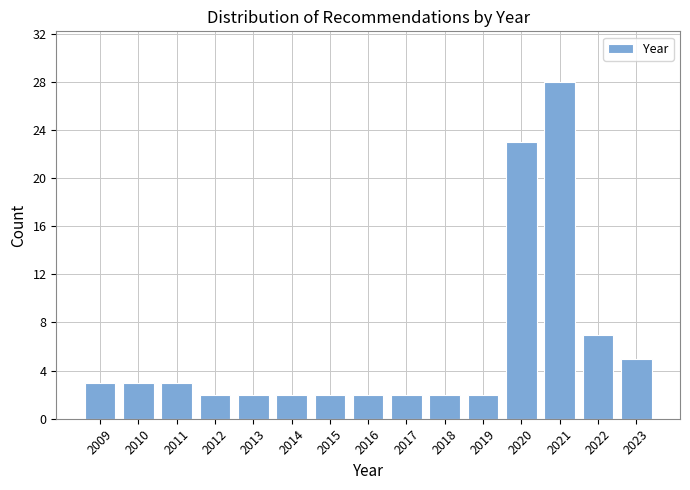

Reading left to right, list all the values displayed in this chart.

3	3	3	2	2	2	2	2	2	2	2	23	28	7	5